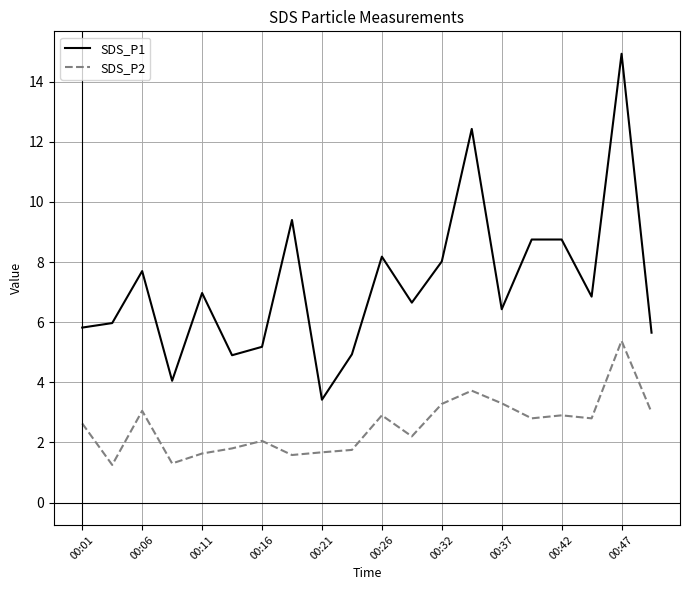

How many series are shown in this chart?

2